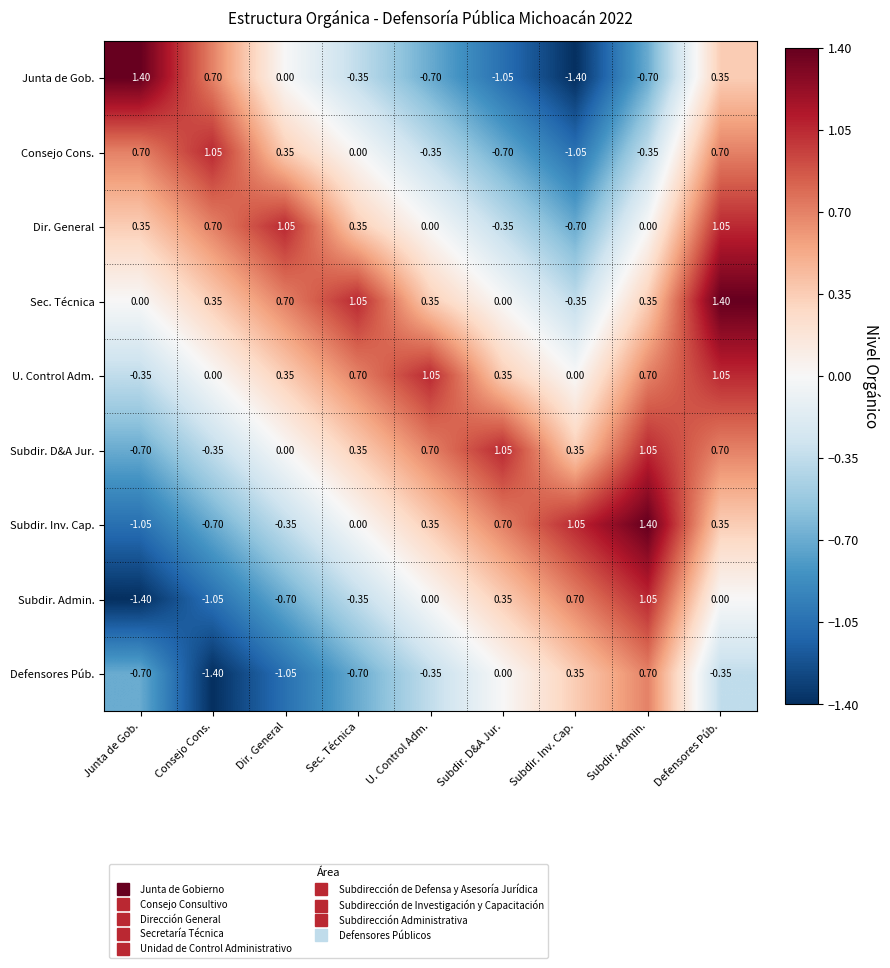

Where is Junta de Gob. nearest to the value 0?

Dir. General